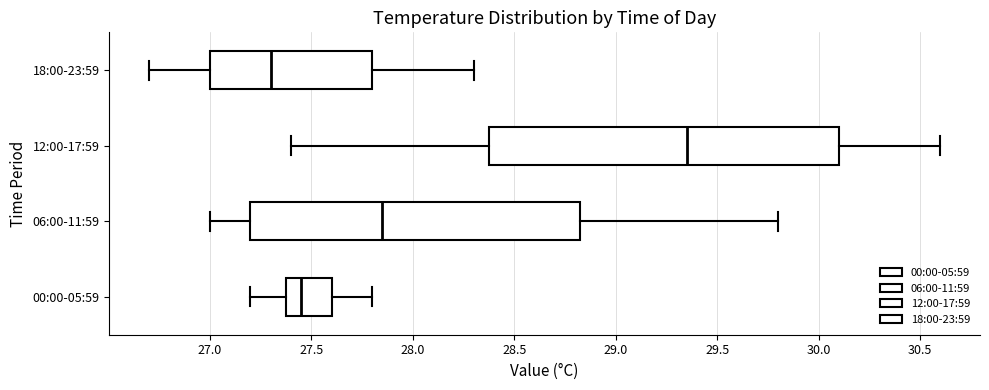

Where does the left whisker of the box for 00:00-05:59 end on the x-axis? The values are not printed on the chart, so give them approximately, as read against the axis.

27.20